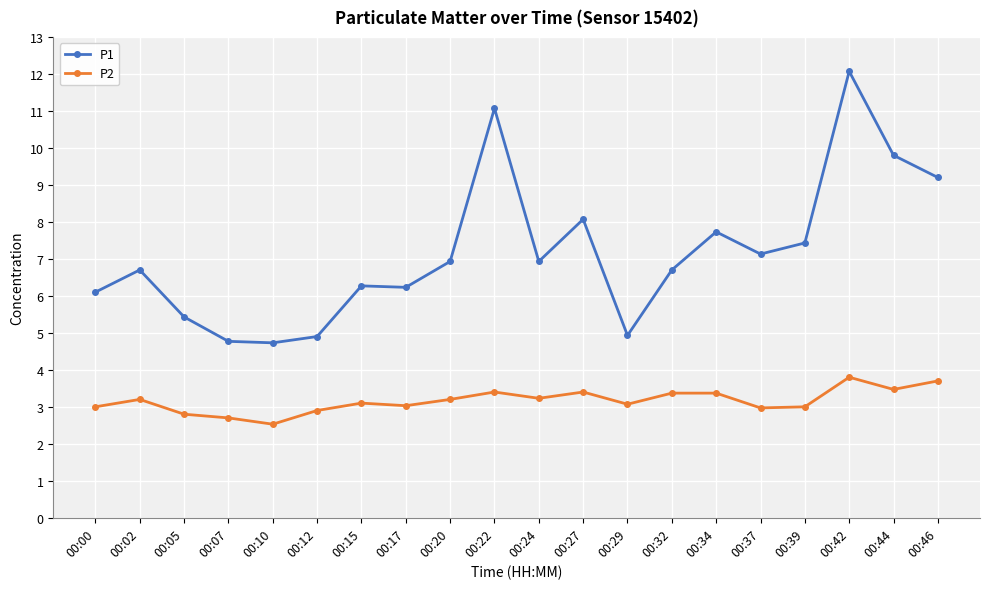

How many series are shown in this chart?

2